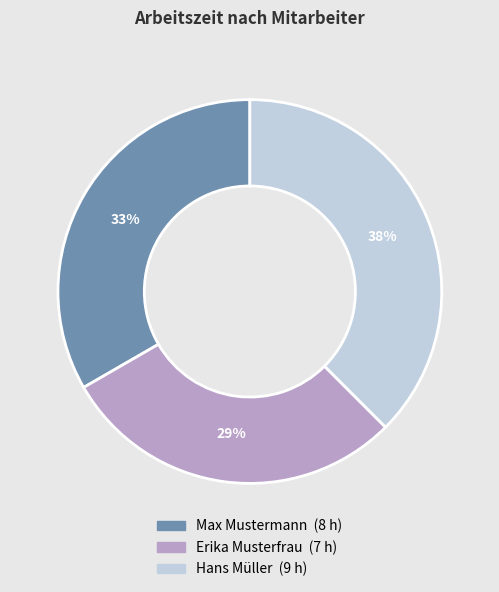

Is there a majority slice in this chart?

No